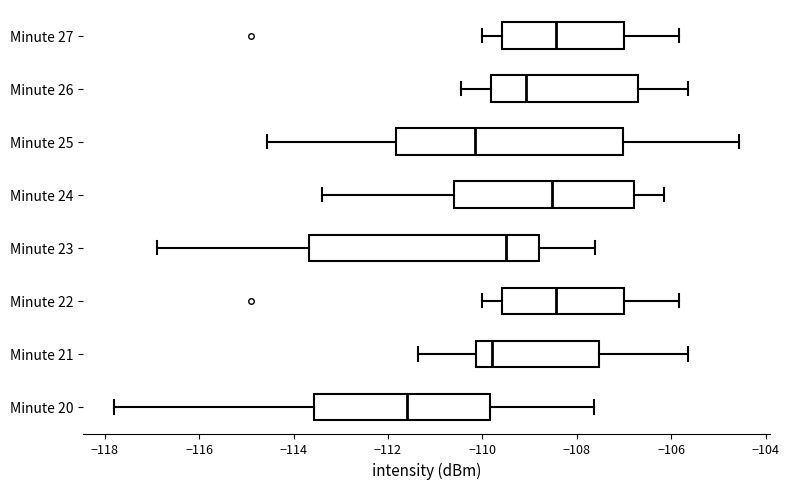

Reading bottom to top, transcribe this box plot: for each box, give where its median line is, the range the box spans, and where its two whiskers end, as read against the x-axis. The values are not printed on the chart, so give them approximately, as read against the axis.

Minute 20: median -111.6, box -113.6 to -109.8, whiskers -117.8 to -107.6
Minute 21: median -109.8, box -110.2 to -107.6, whiskers -111.4 to -105.6
Minute 22: median -108.4, box -109.6 to -107.0, whiskers -110.0 to -105.8
Minute 23: median -109.6, box -113.6 to -108.8, whiskers -117.0 to -107.6
Minute 24: median -108.6, box -110.6 to -106.8, whiskers -113.4 to -106.2
Minute 25: median -110.2, box -111.8 to -107.0, whiskers -114.6 to -104.6
Minute 26: median -109.0, box -109.8 to -106.8, whiskers -110.4 to -105.6
Minute 27: median -108.4, box -109.6 to -107.0, whiskers -110.0 to -105.8